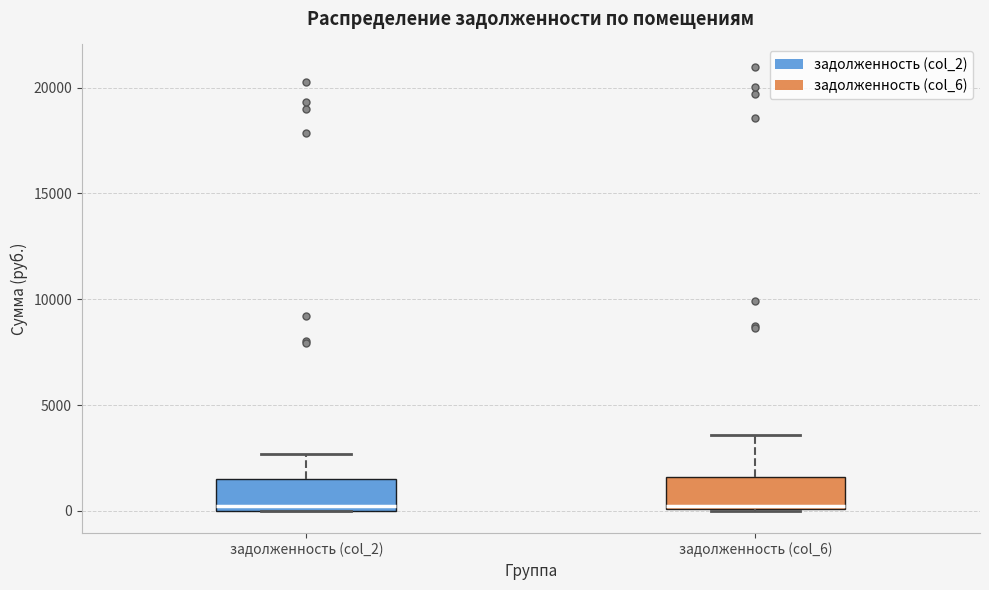

Reading left to right, transcribe this box plot: for each box, give where its median line is, the range the box spans, and where its two whiskers end, as read against the y-axis. The values are not printed on the chart, so give them approximately, as read against the axis.

задолженность (col_2): median 0 (just above the box's lower edge), box 0 to 1500, whiskers 0 to 2500
задолженность (col_6): median 0 (just above the box's lower edge), box 0 to 1500, whiskers 0 to 3500